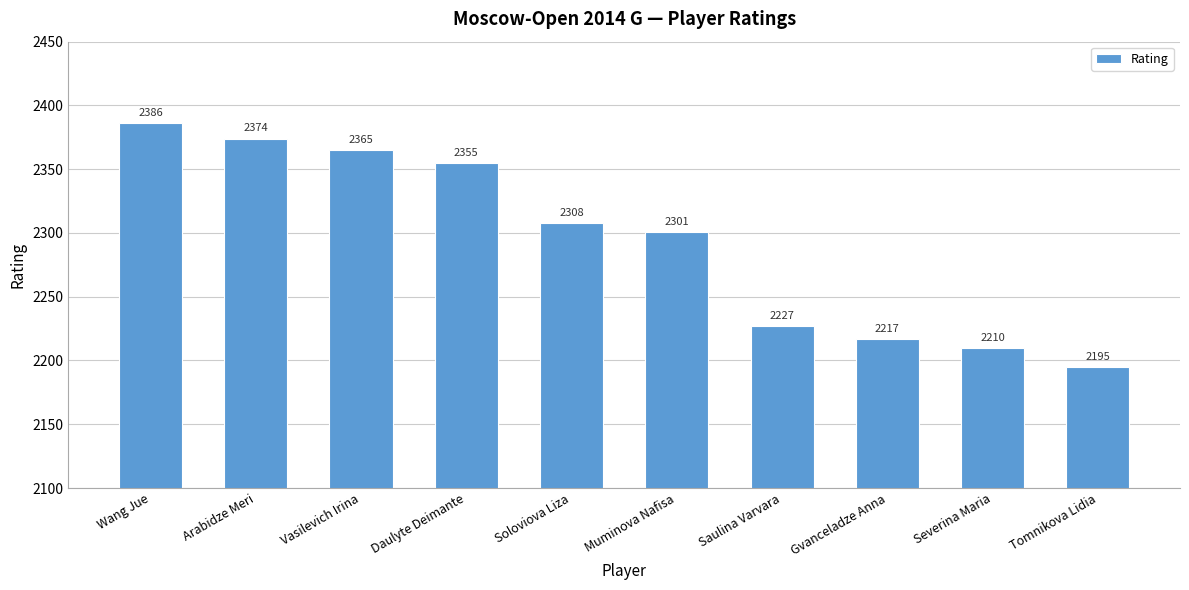

Approximately how many times larger is the value at Daulyte Deimante compared to Vasilevich Irina?

1.0